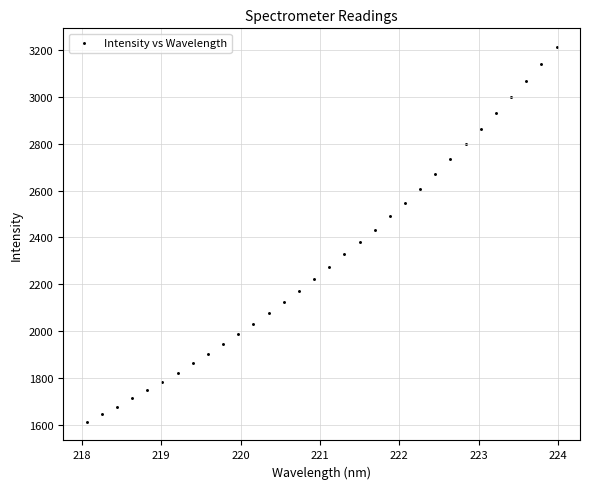

What is the range of X values (max minus min)?

5.9